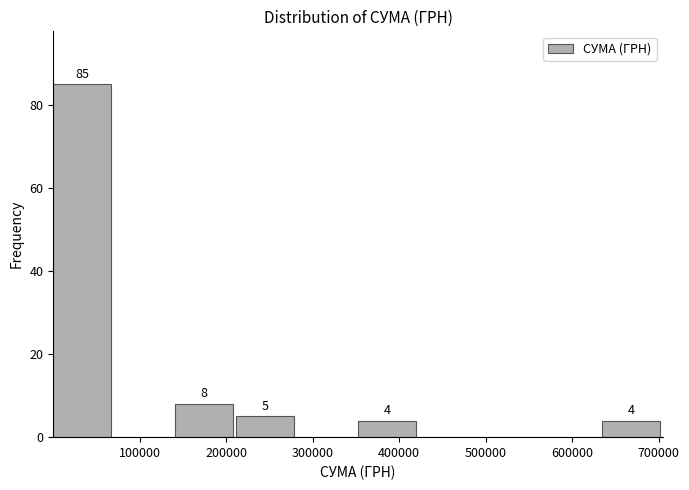

Over which range of the x-axis is the bar tallest?

0 to 70000